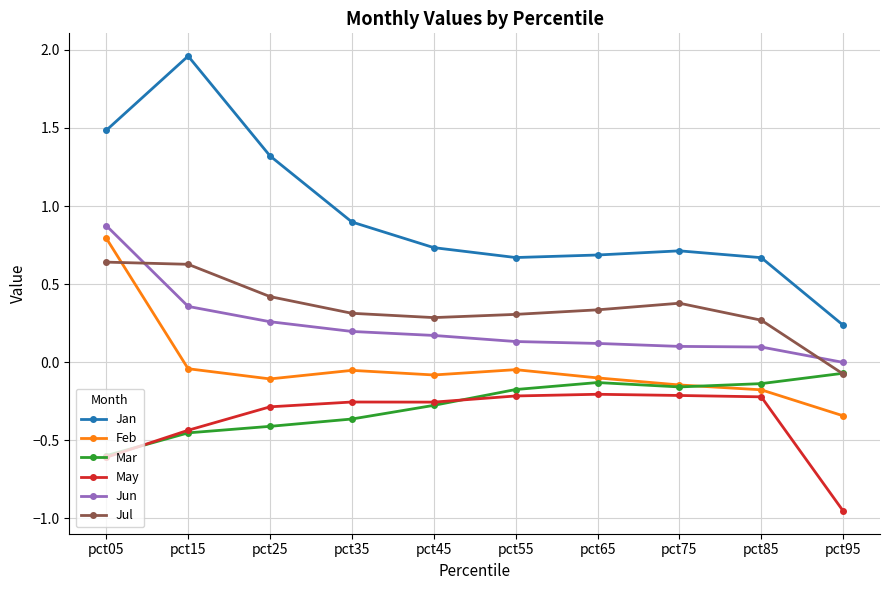

At which category is the sum across all series the highest?

pct05